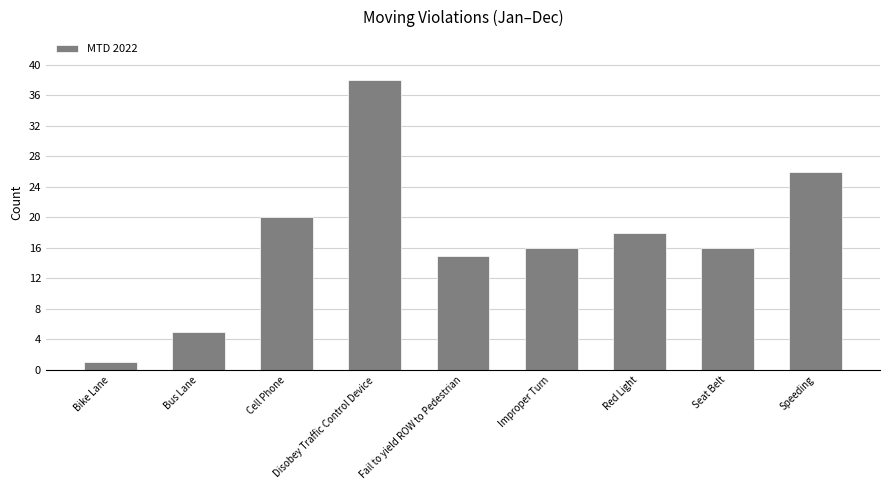

The value at Cell Phone is 20. True or false?

True